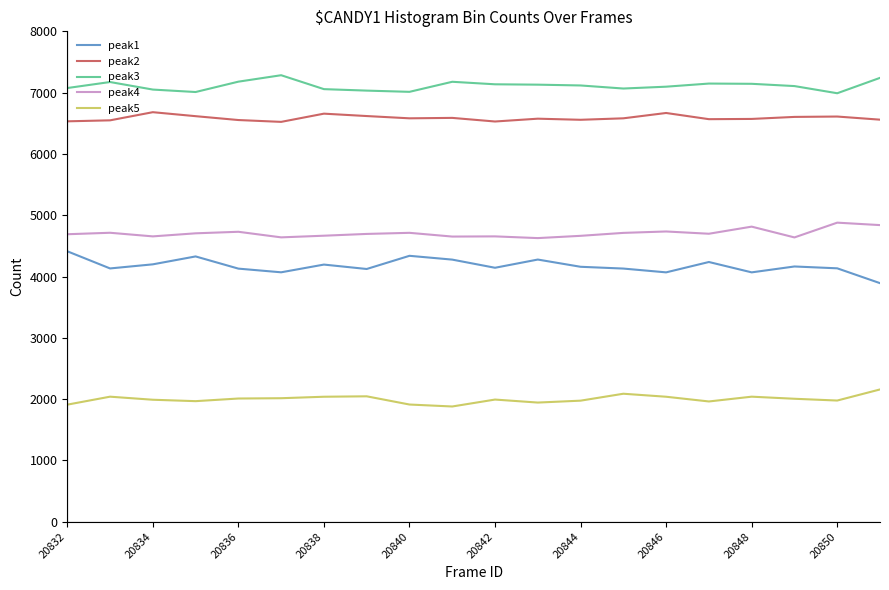

List the series in order of their peak value, lowest first.

peak5, peak1, peak4, peak2, peak3